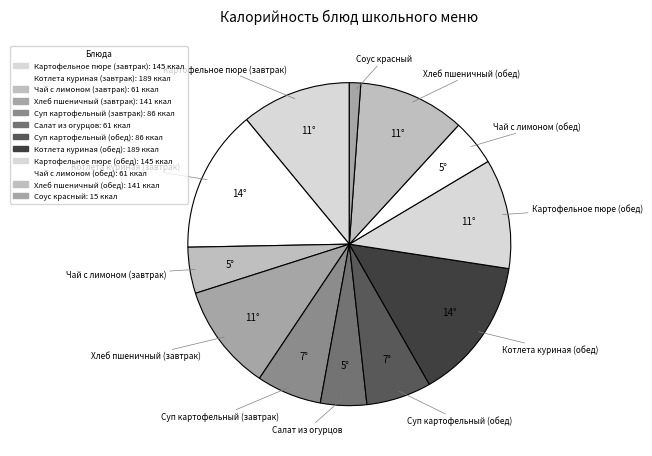

What is the smallest slice in the pie chart?

Соус красный